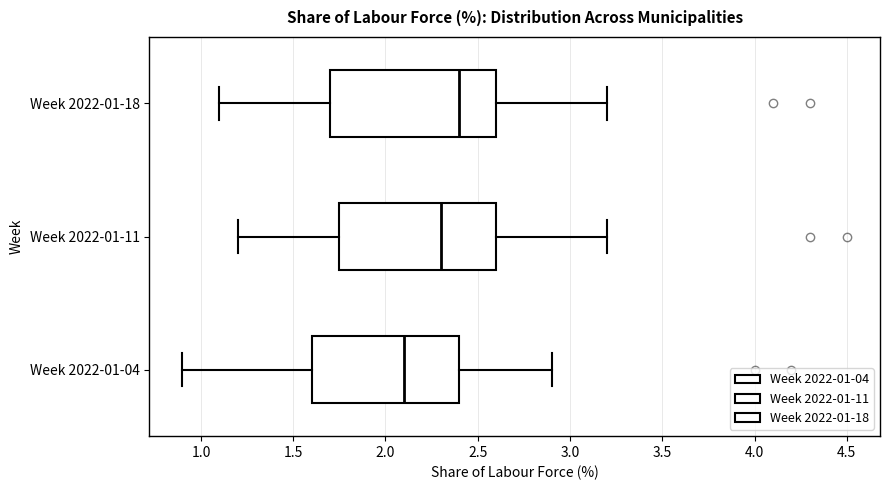

Where is the right edge of the box for Week 2022-01-18 on the x-axis? The values are not printed on the chart, so give them approximately, as read against the axis.

2.60